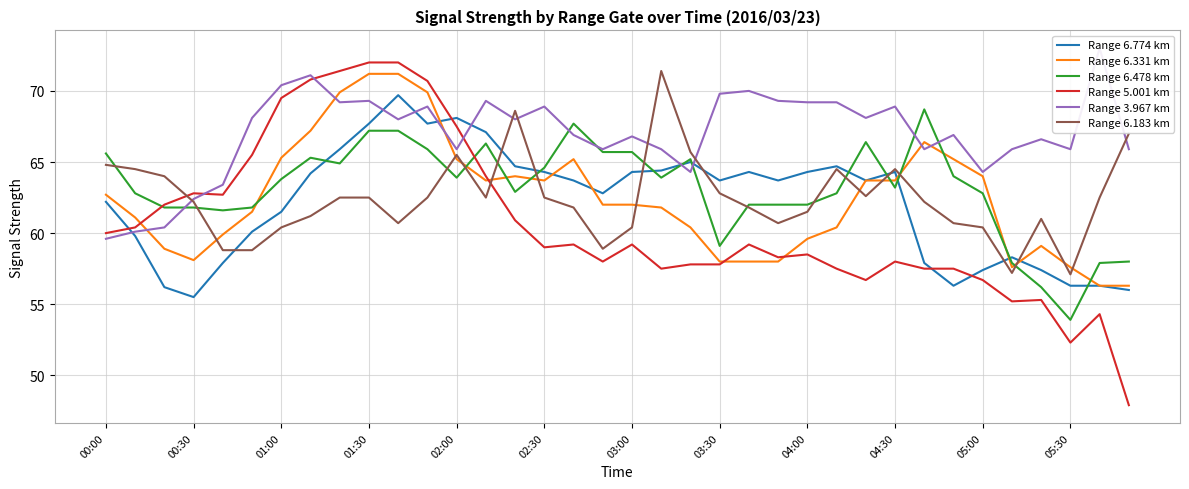

How many categories are shown in the chart?

36